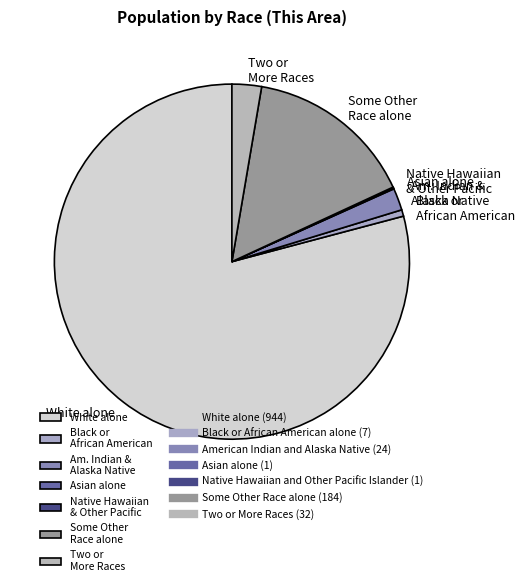

The Two or More Races slice represents 15% of the pie. True or false?

False